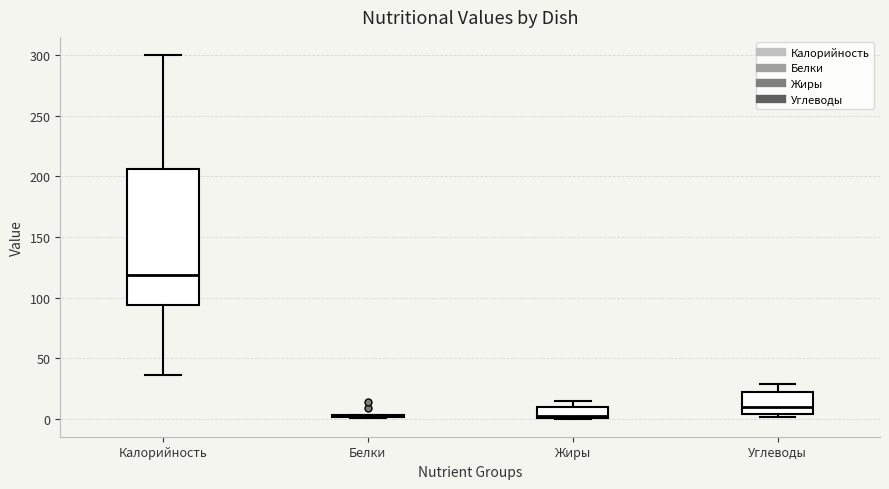

Reading left to right, read every box against the y-axis: the position of its median line, the range the box covers, and the ends of its whiskers. The values are not printed on the chart, so give them approximately, as read against the axis.

Калорийность: median 120, box 95 to 205, whiskers 35 to 300
Белки: box collapsed to a line at 5, whiskers 0 to 5
Жиры: median 0, box 0 to 10, whiskers 0 to 15
Углеводы: median 10, box 5 to 20, whiskers 0 to 30